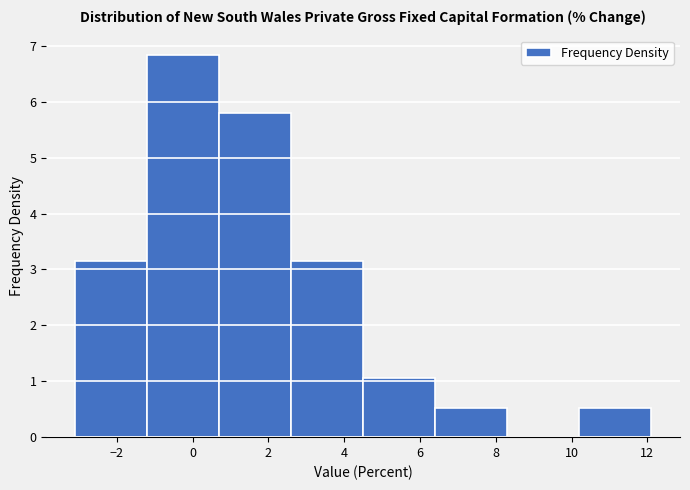

What is the height of the bar covering 2.6 to 4.5 on the x-axis? Neither the bar edges nor the heights are printed on the chart, so give them approximately, as read against the axes.

3.2